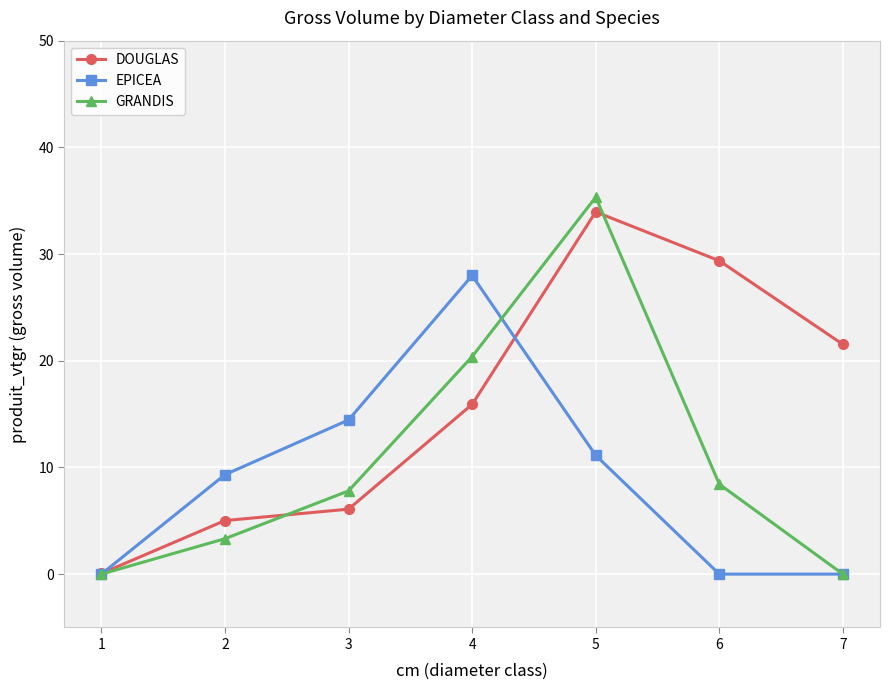

At how many categories does at least one series exceed 6?

6